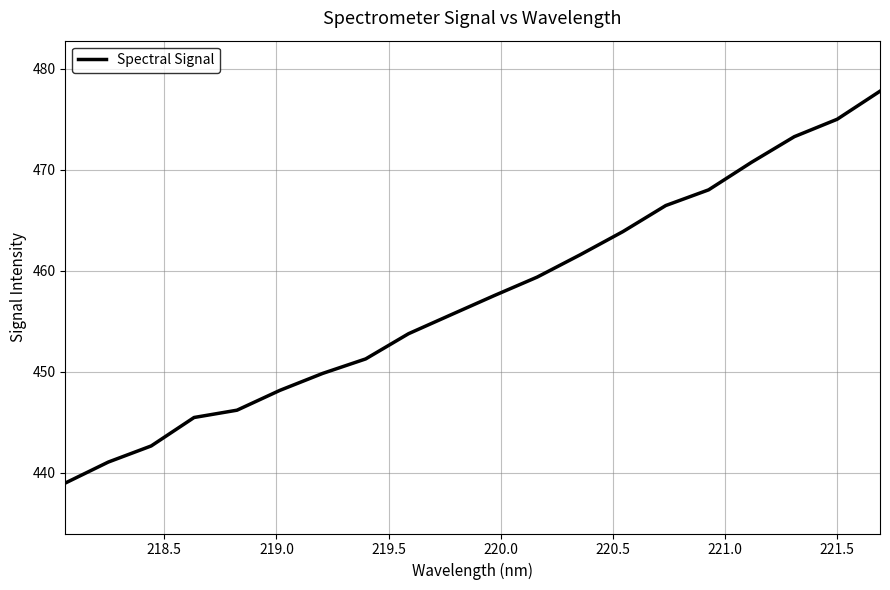

What is the maximum value shown in the chart?

477.8